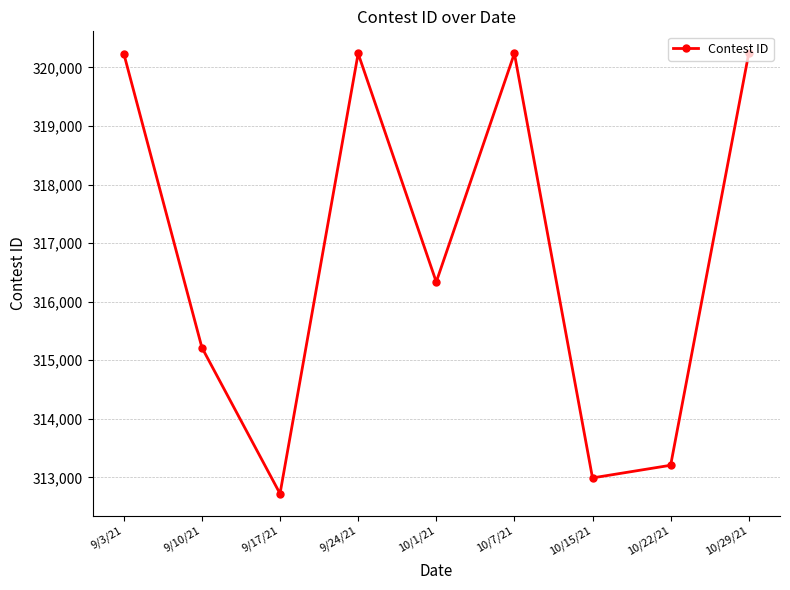

Is it true that the value at 9/3/21 is 320236?

True